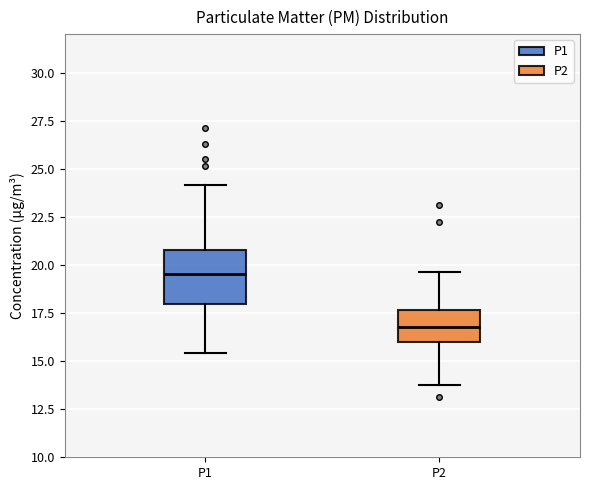

Where does the median line of the box for P2 sit on the y-axis? The values are not printed on the chart, so give them approximately, as read against the axis.

17.0